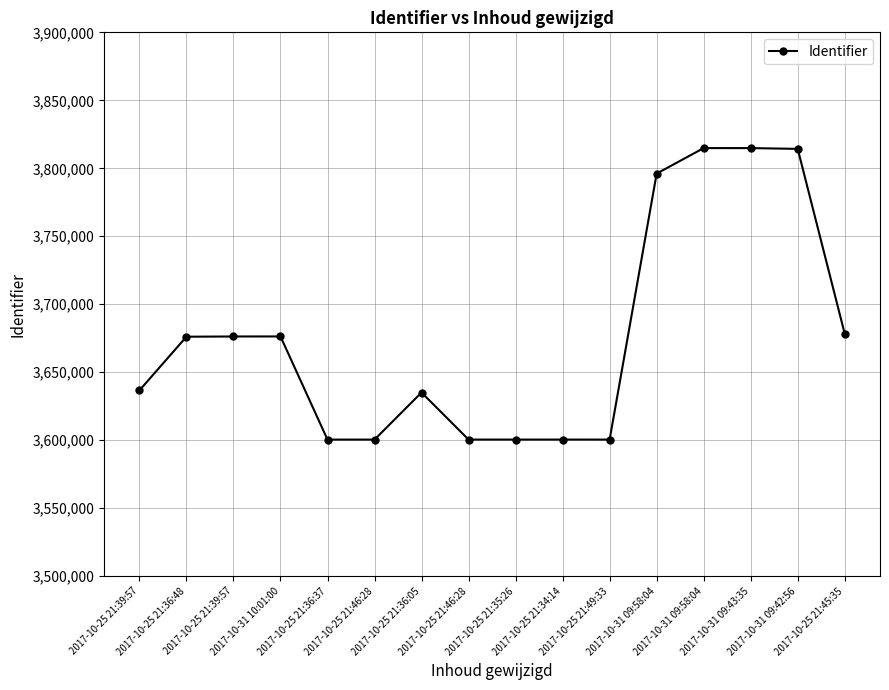

What is the value of the 9th point from the left?

3600483